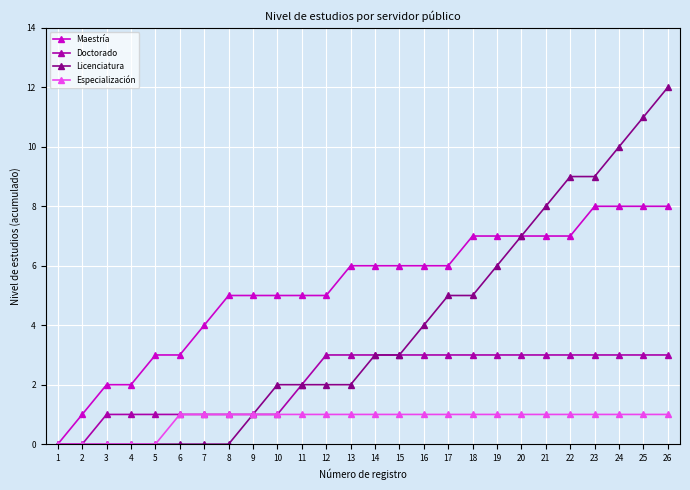

The value of Maestría at 4 is 3. True or false?

False